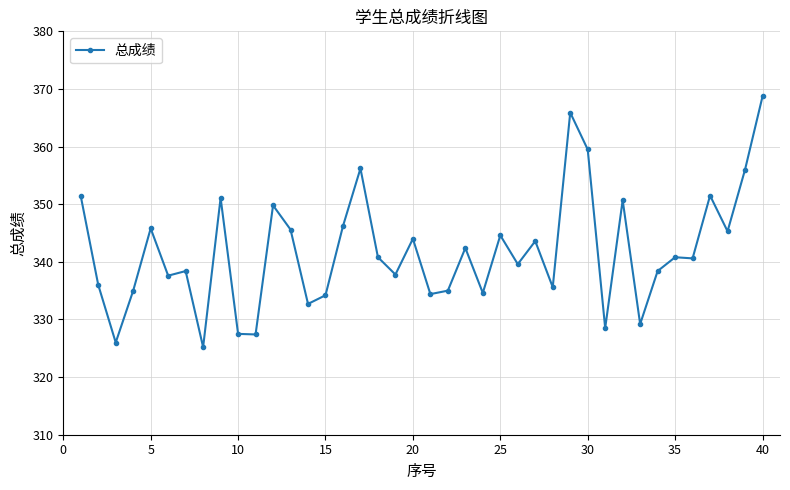

What is the minimum value shown in the chart?

325.2